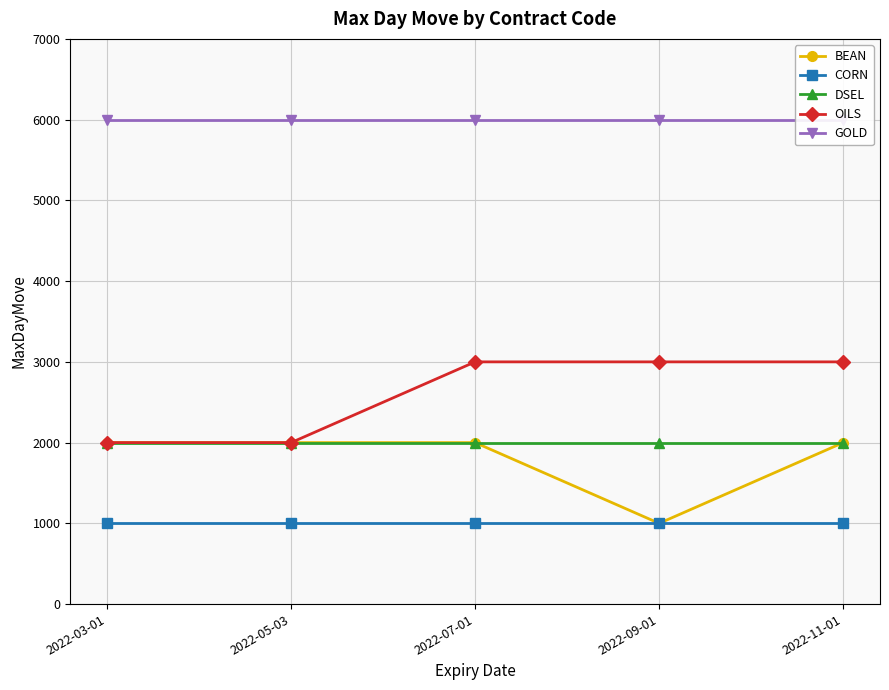

How many lines are shown in the chart?

5